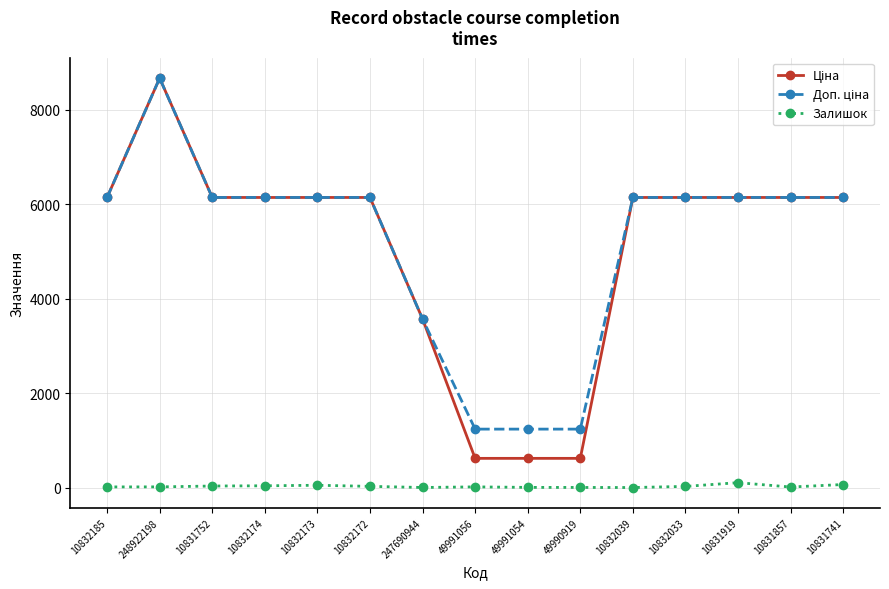

At which category is the sum across all series the highest?

248922198